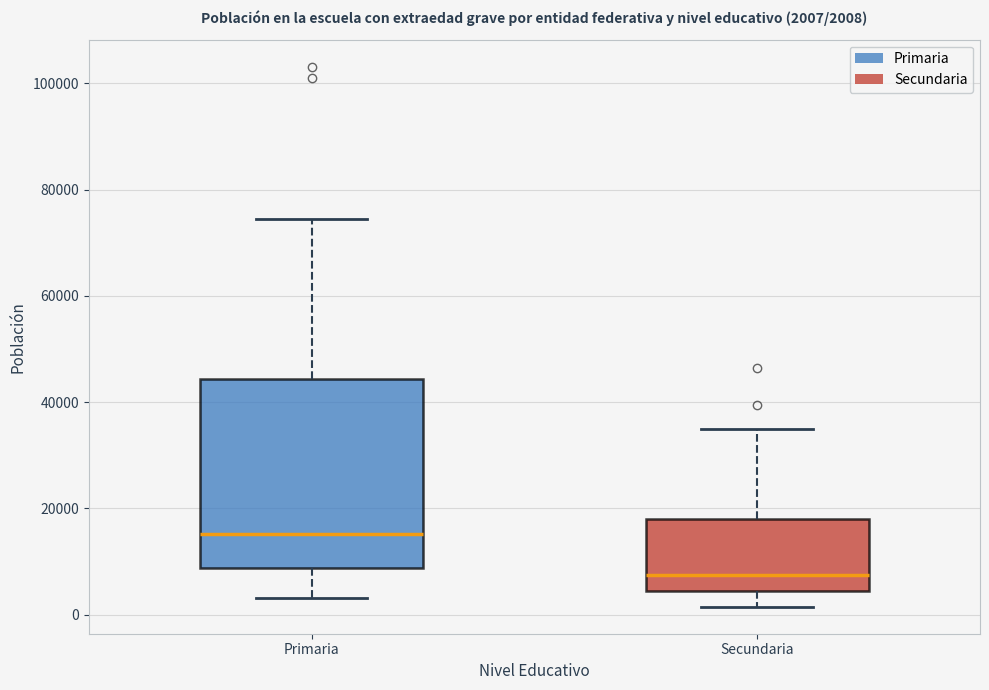

Comparing the boxes themselves (not the whiskers), which one is the tallest?

Primaria